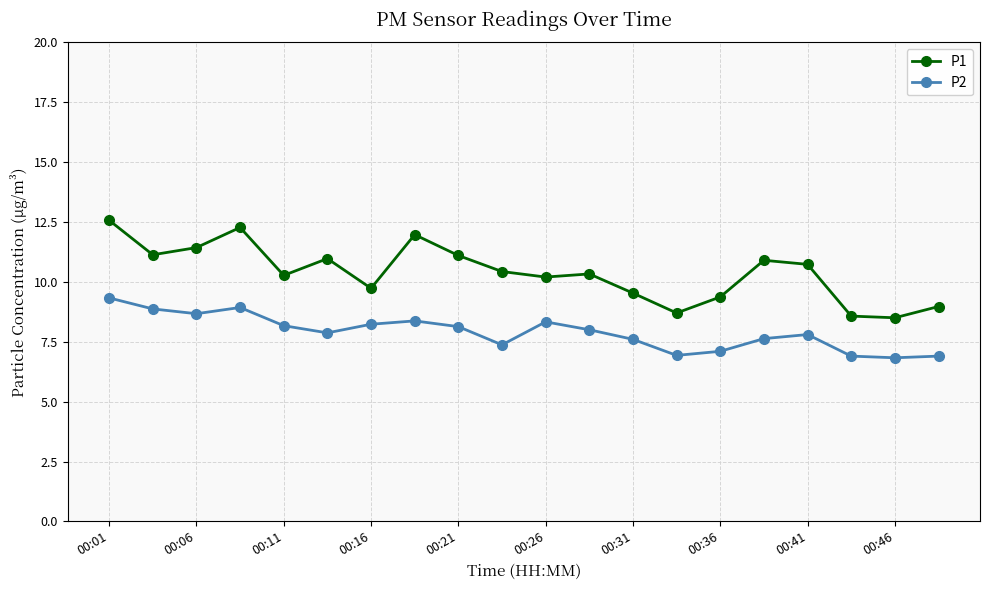

True or false: P2 has more than 1 points higher than both neighbors.

True